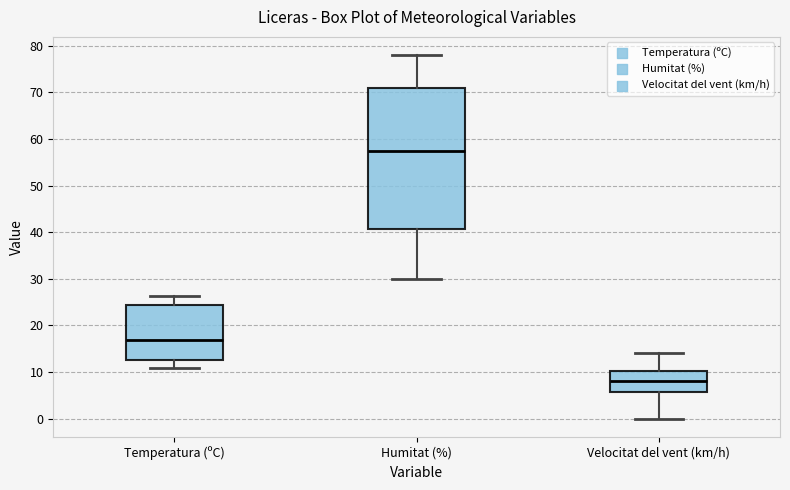

Where does the median line of the box for Humitat (%) sit on the y-axis? The values are not printed on the chart, so give them approximately, as read against the axis.

58